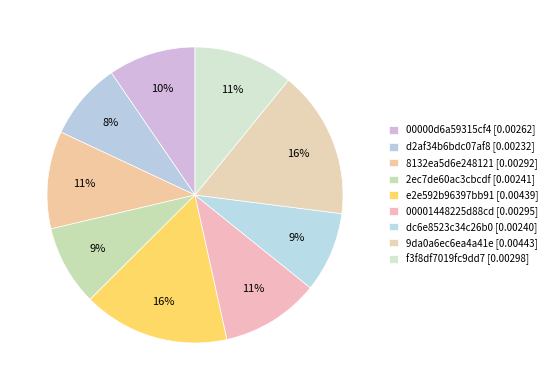

To the nearest percent, what percentage of the pie is f3f8df7019fc9dd7?

11%